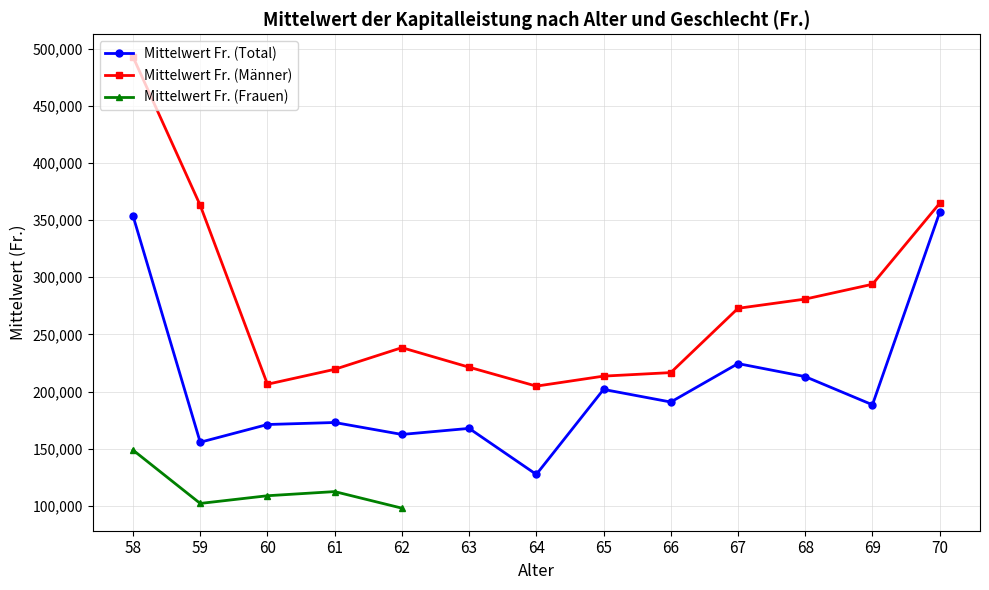

At which label is Mittelwert Fr. (Männer) closest to 348772?

59